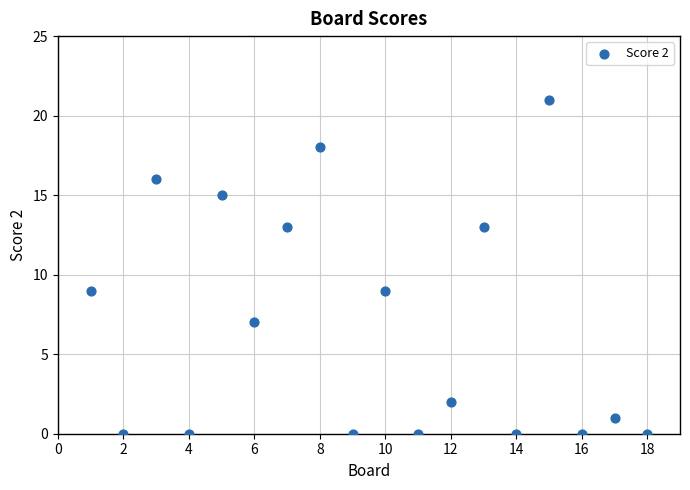

What is the range of Y values (max minus min)?

21